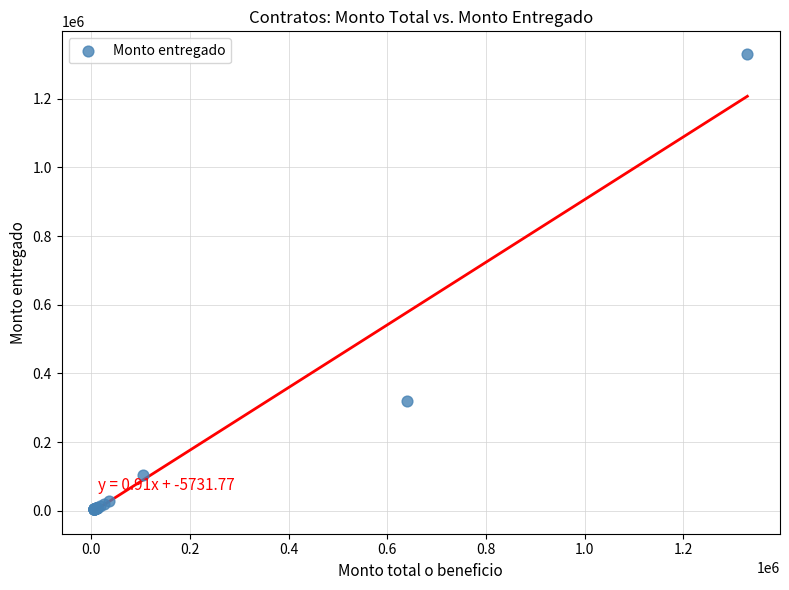

What Y value in the scatter plot is closest to 667443?

320352.0